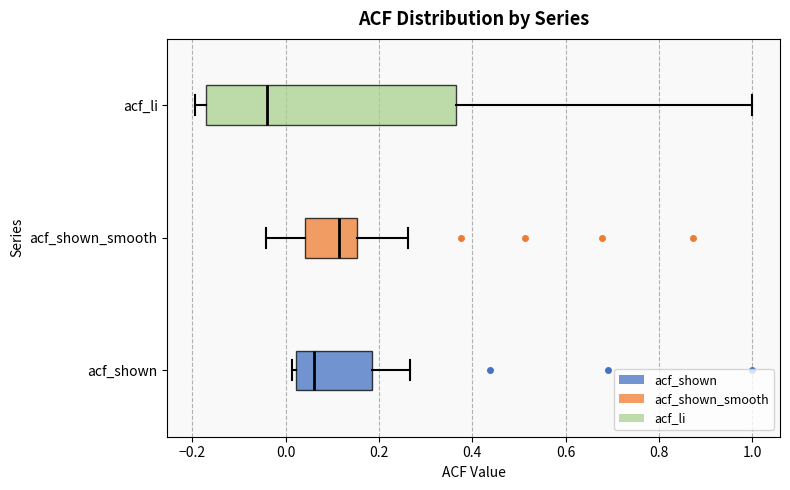

Comparing the boxes themselves (not the whiskers), which one is the widest?

acf_li